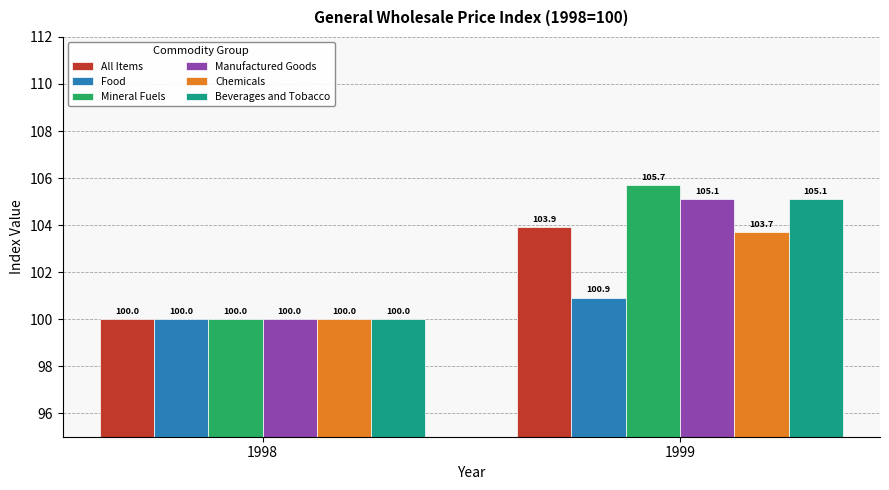

What is the difference between the maximum and minimum values in the Mineral Fuels series?

5.7